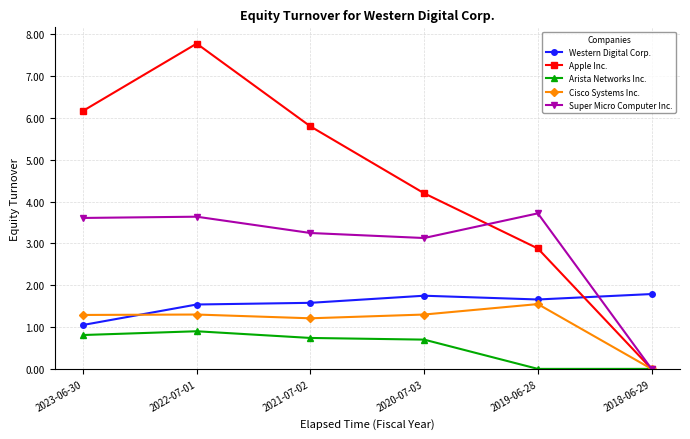

Is the value of Apple Inc. at 2020-07-03 greater than the value of Super Micro Computer Inc. at 2023-06-30?

Yes